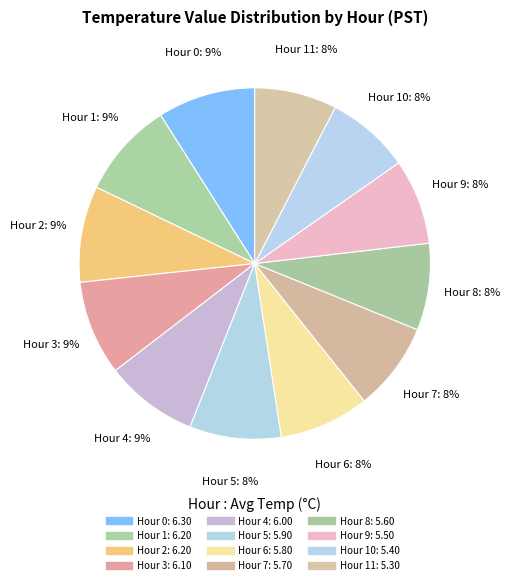

How many slices are in this pie chart?

12